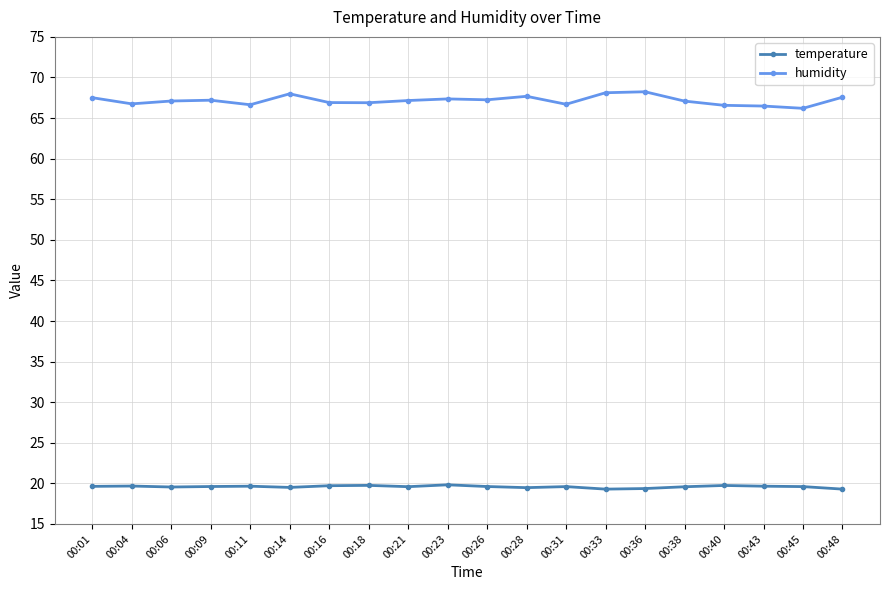

What is the difference between the second highest and minimum values in the humidity series?

1.9